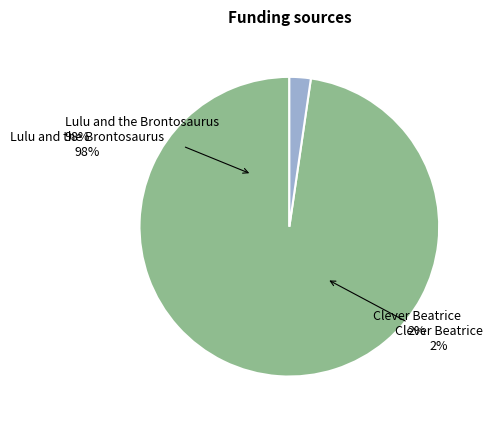

True or false: Lulu and the Brontosaurus (67097693) accounts for 98% of the total.

True